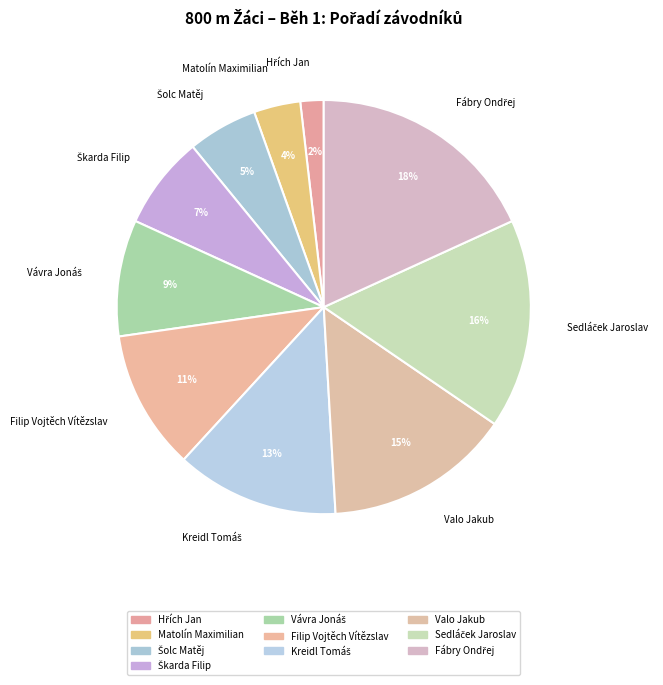

What percentage is the Matolín Maximilian slice, to the nearest percent?

4%